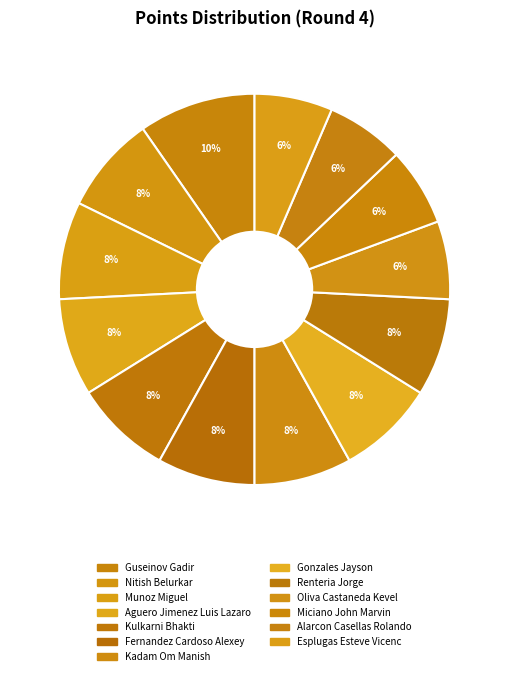

How many segments does this pie chart have?

13